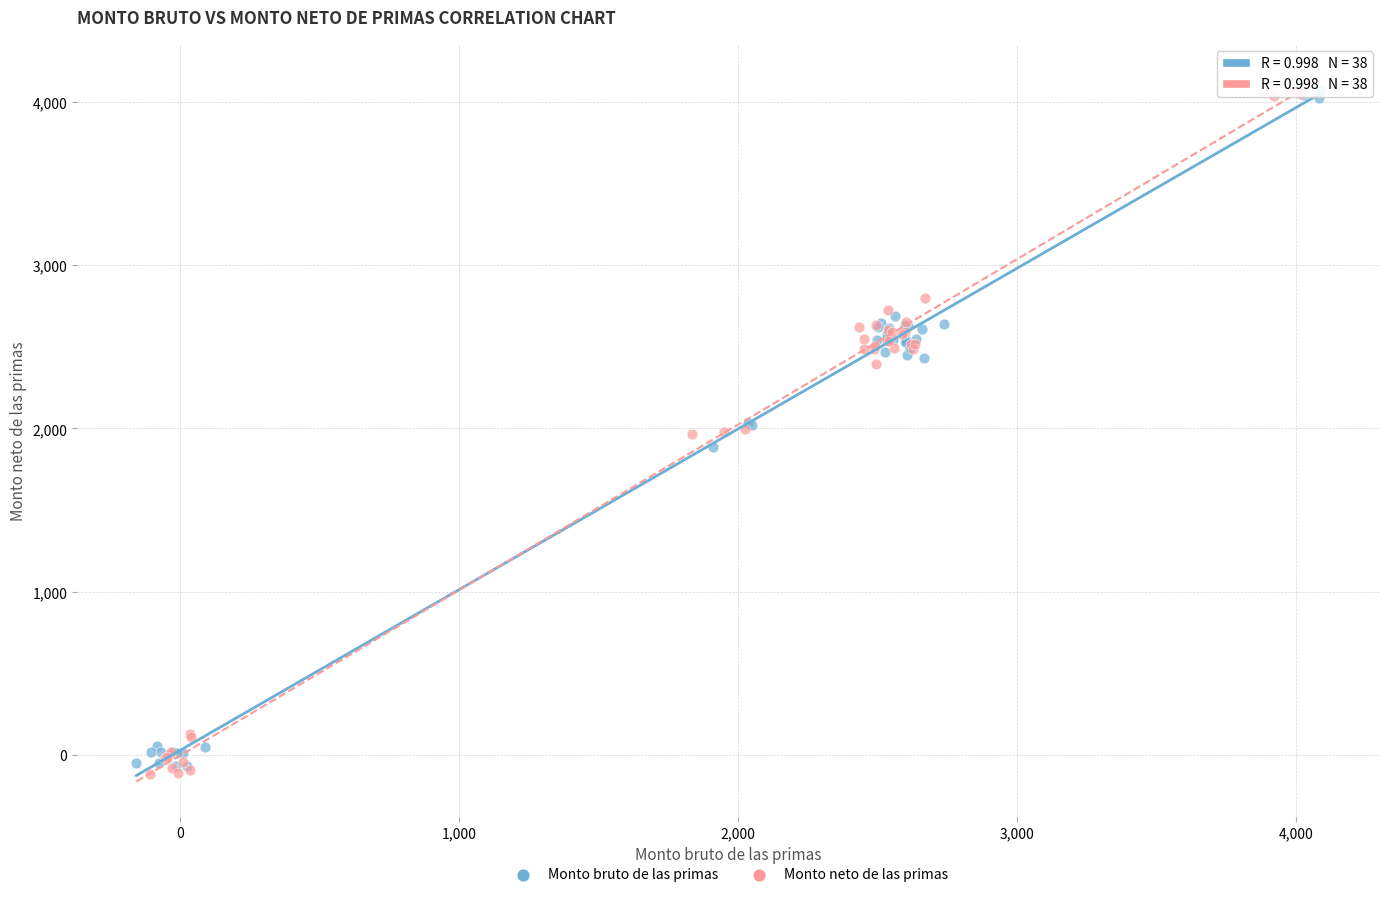

What are all the series names shown in the legend?

Monto bruto de las primas, Monto neto de las primas